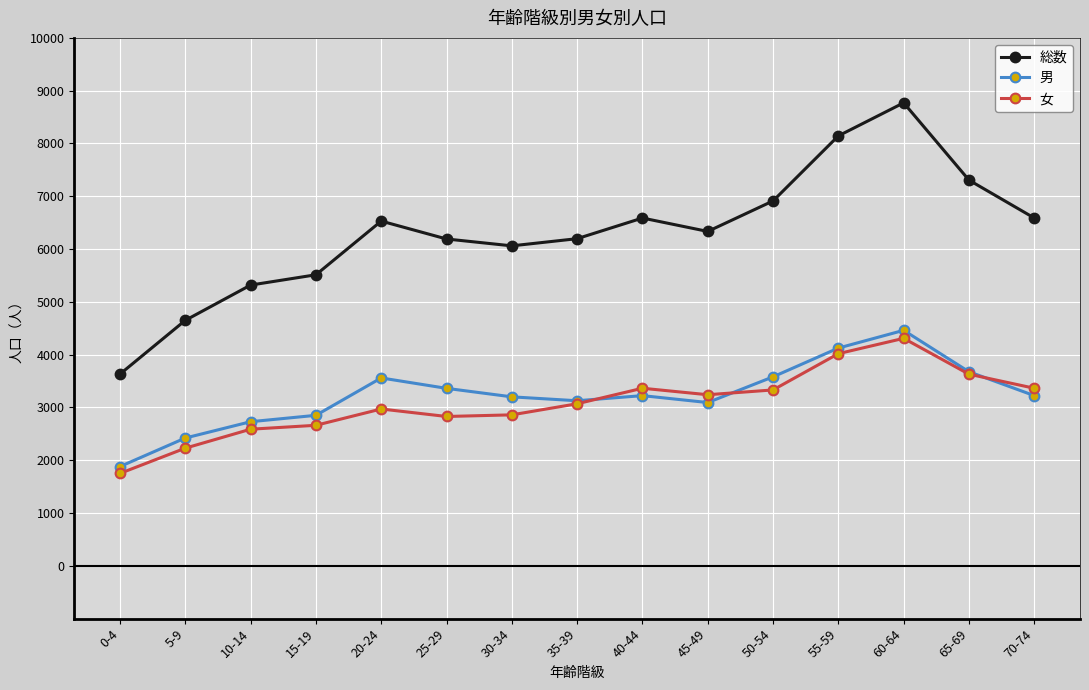

What is the approximate value of 男 at 5-9, to the nearest 100?

2400